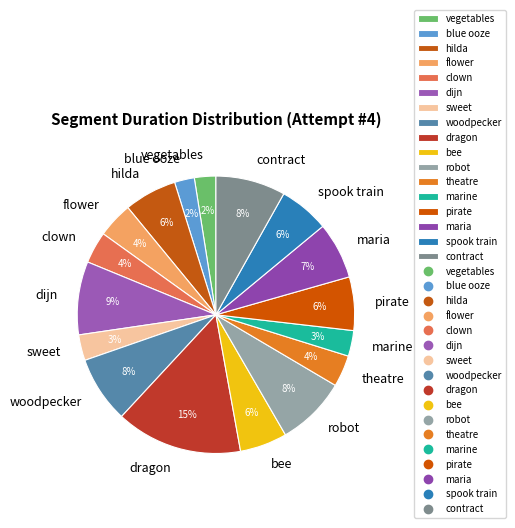

Approximately how many times larger is the value at hilda compared to dijn?

0.7